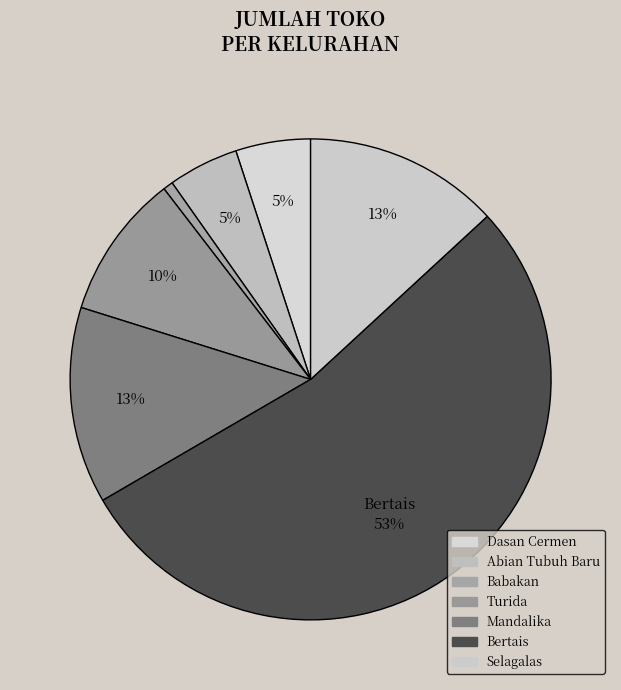

To the nearest percent, what is the difference between the Selagalas and Turida slice percentages?

3%